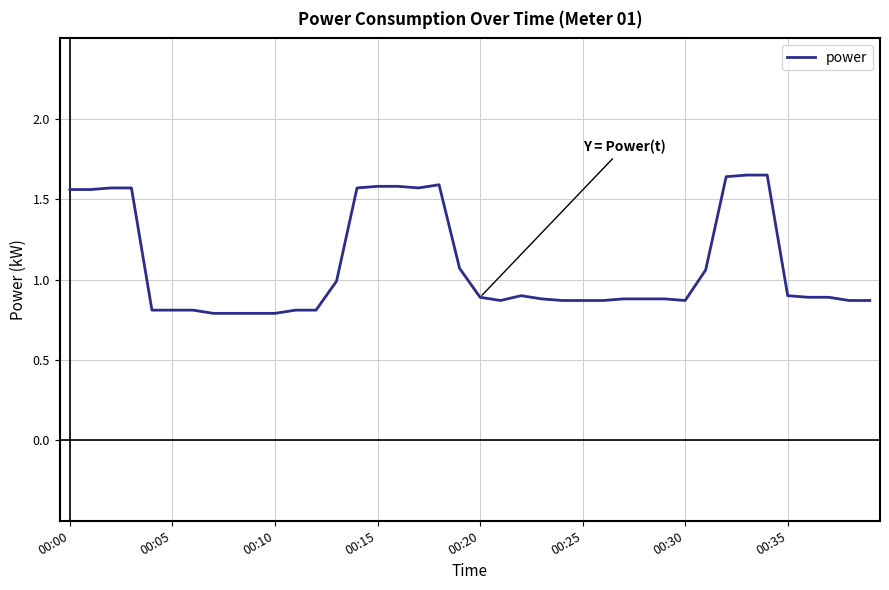

What is the minimum value shown in the chart?

0.8